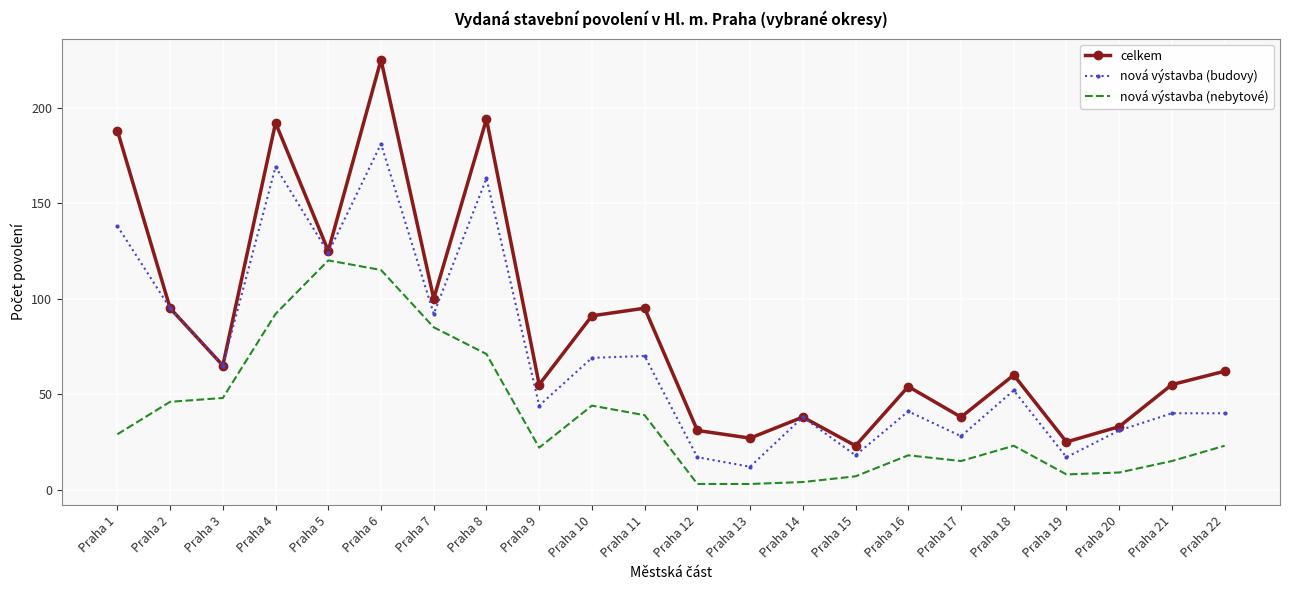

List the series in order of their overall mean, lowest first.

nová výstavba (nebytové), nová výstavba (budovy), celkem